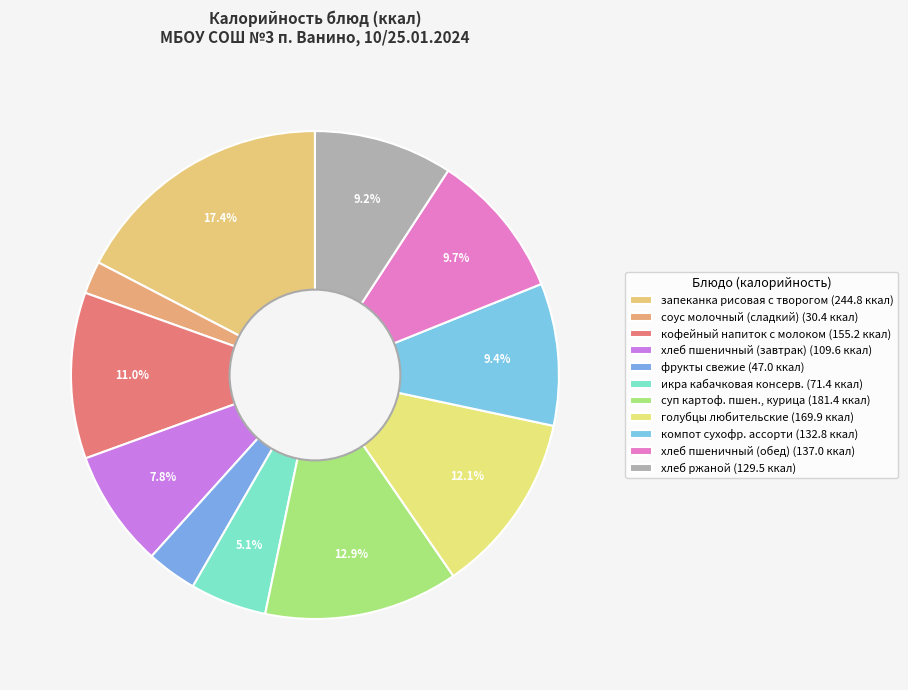

Is there a majority slice in this chart?

No